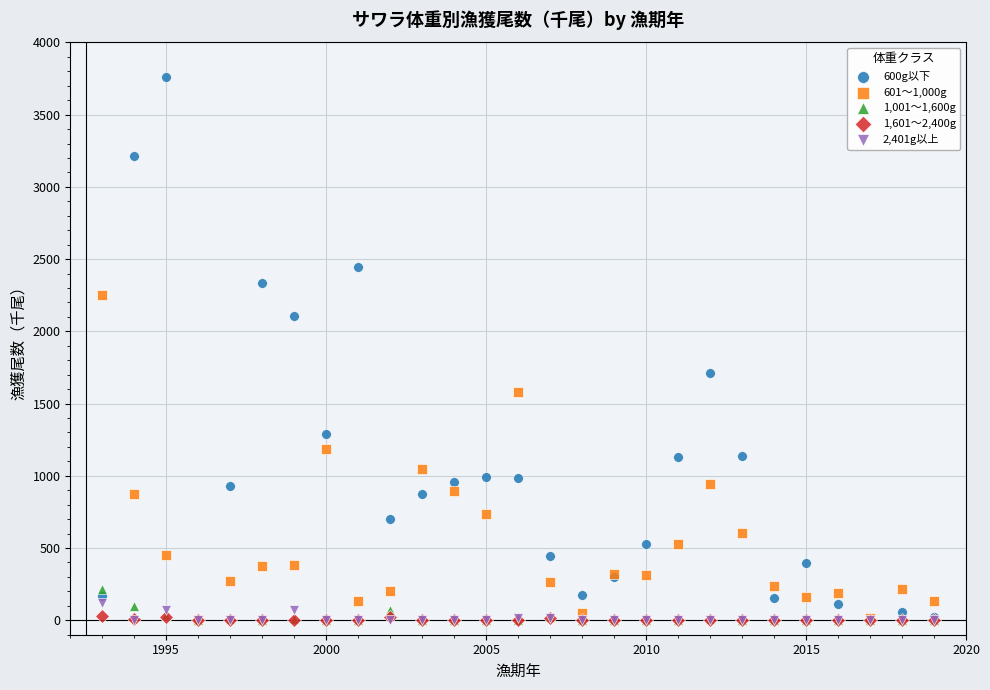

Which series reaches the maximum Y coordinate?

600g以下